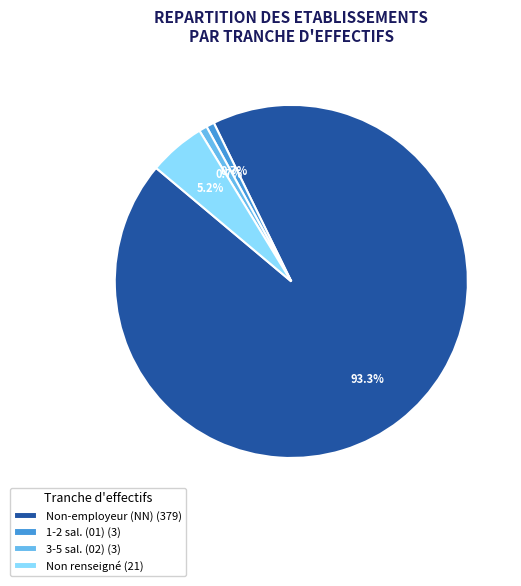

How much of the chart is everything except 1-2 sal. (01) (3)?

99.3%